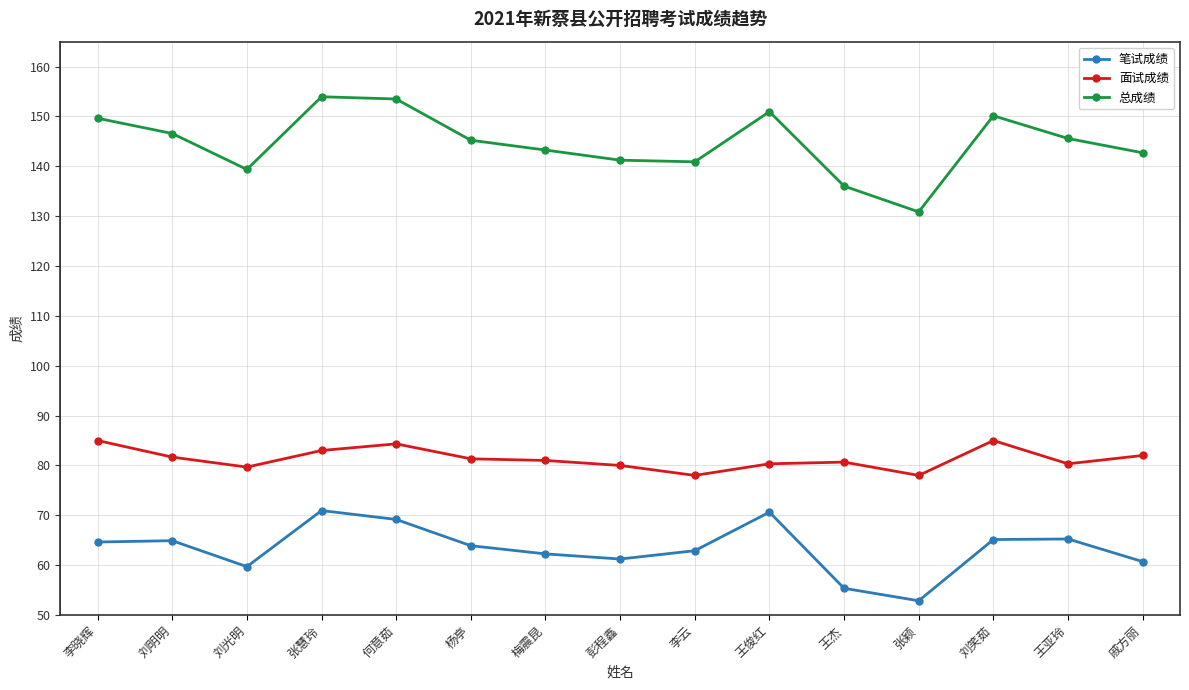

The 笔试成绩 series shows 27.5 at 王亚玲. True or false?

False